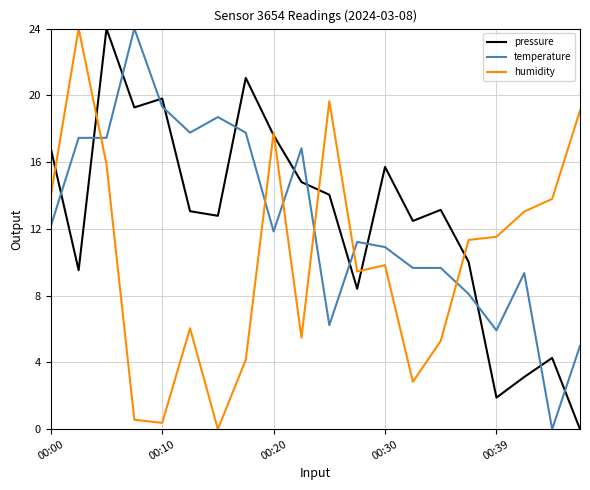

What is the greatest value displayed?

24.0